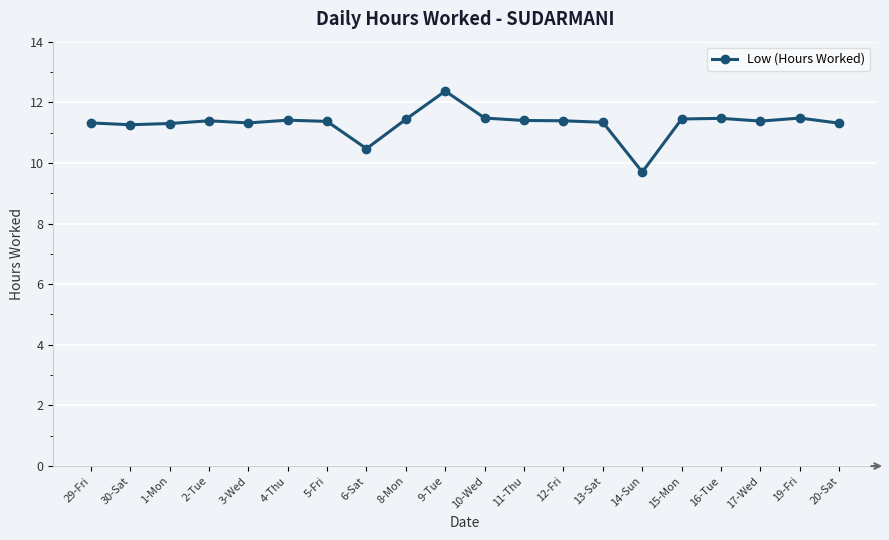

True or false: the data shows 16.1 at 13-Sat.

False